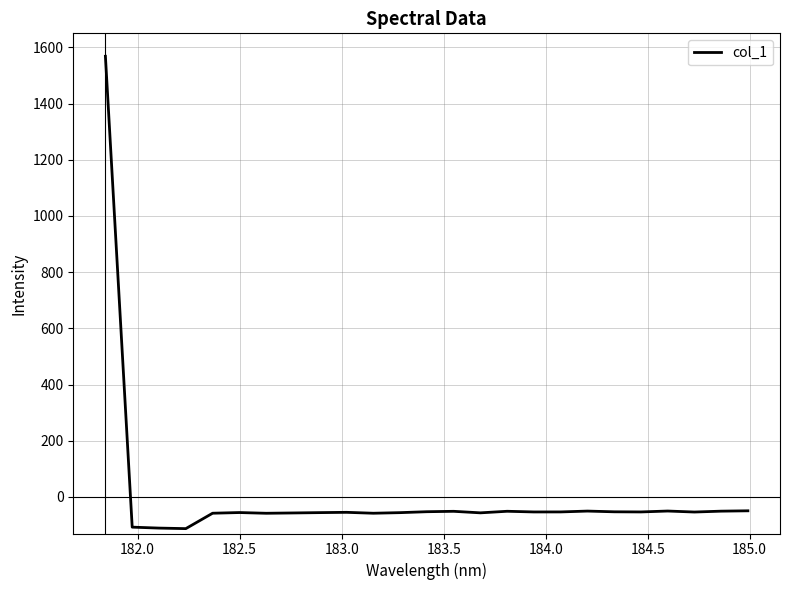

What is the maximum value shown in the chart?

1568.4